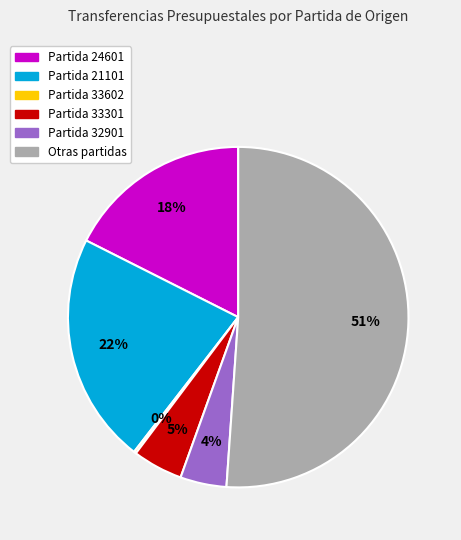

Does Partida 24601 represent more than half of the total?

No